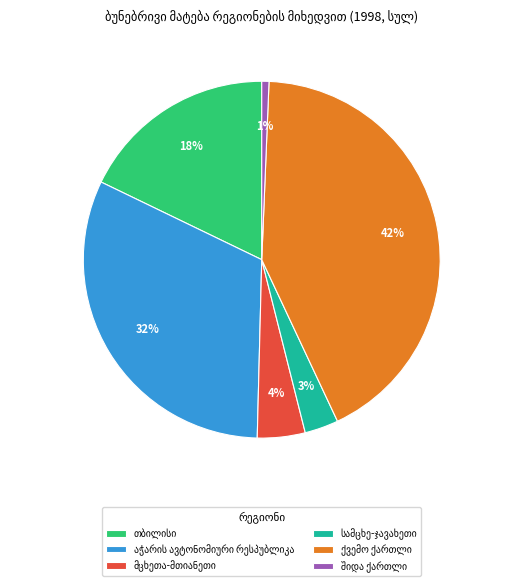

Is there any slice that represents more than half of the pie?

No